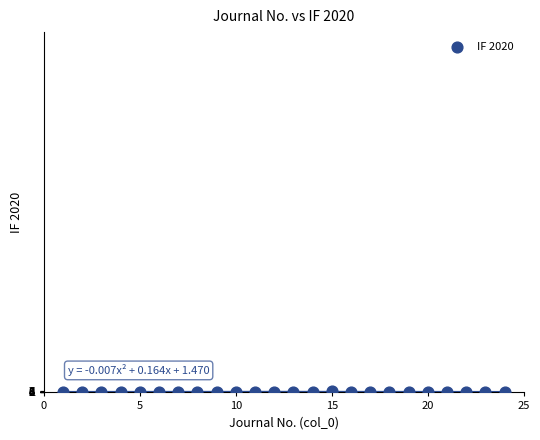

What is the range of Y values (max minus min)?

6.7